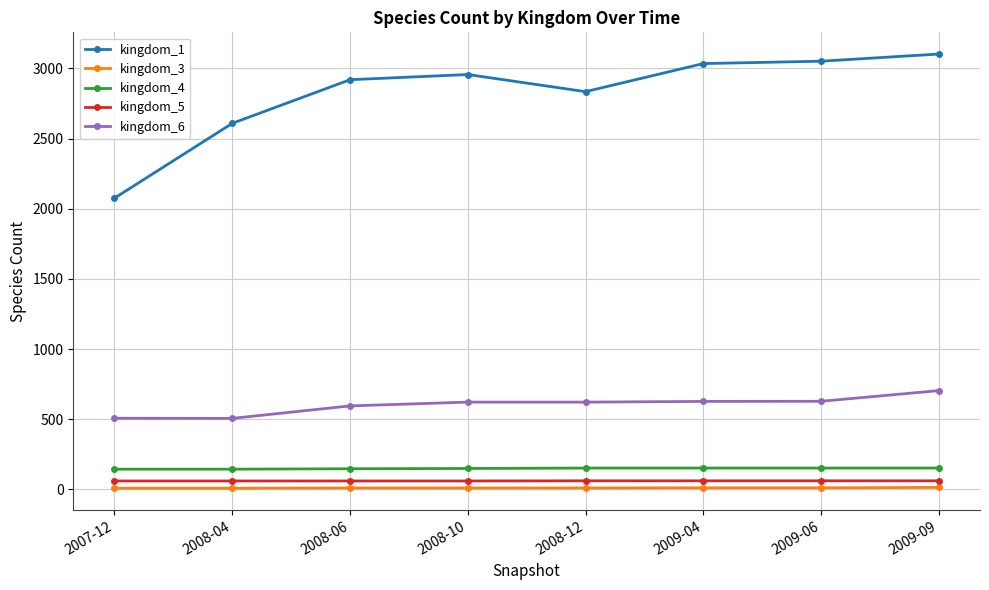

How many data points in kingdom_3 are less than 10?

2